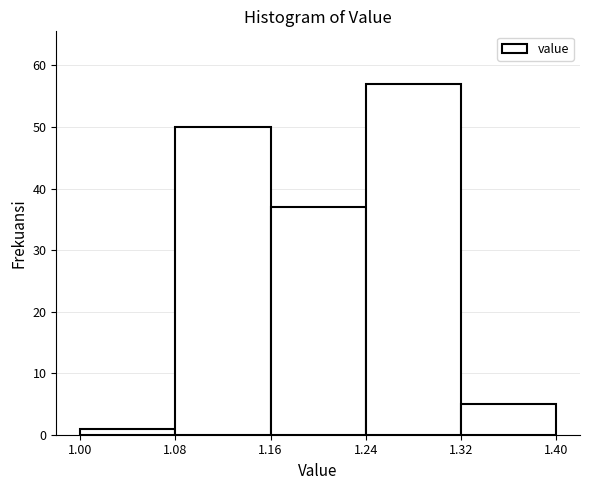

Which range on the x-axis has the tallest bar?

1.24 to 1.32